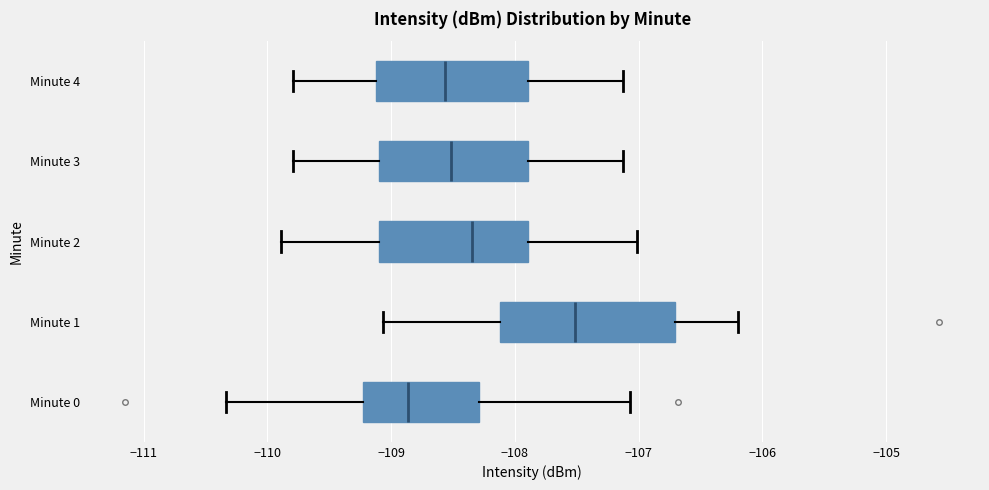

Which box has the furthest to the right median line?

Minute 1